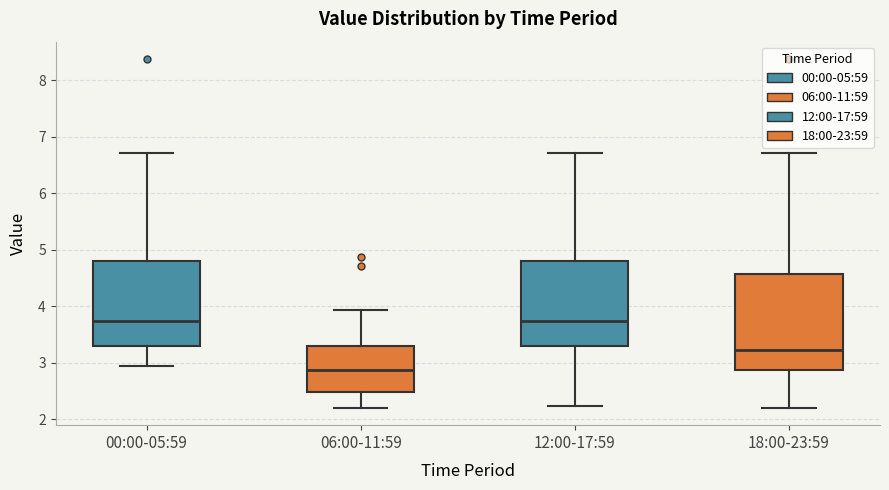

Where does the median line of the box for 12:00-17:59 sit on the y-axis? The values are not printed on the chart, so give them approximately, as read against the axis.

3.7